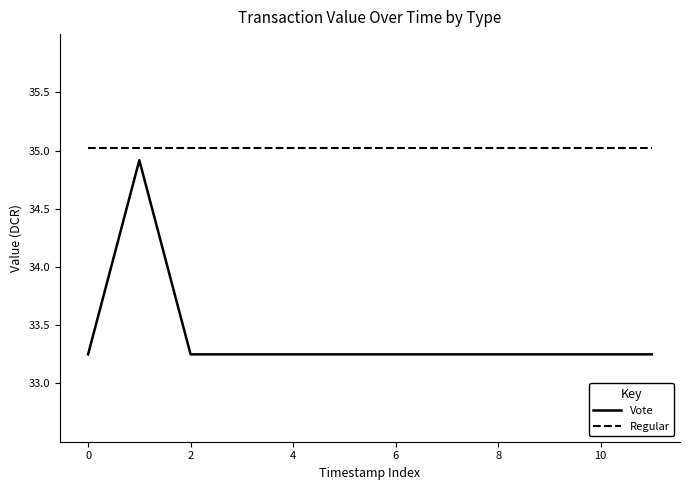

What is the difference between the maximum and minimum values in the Vote series?

1.7